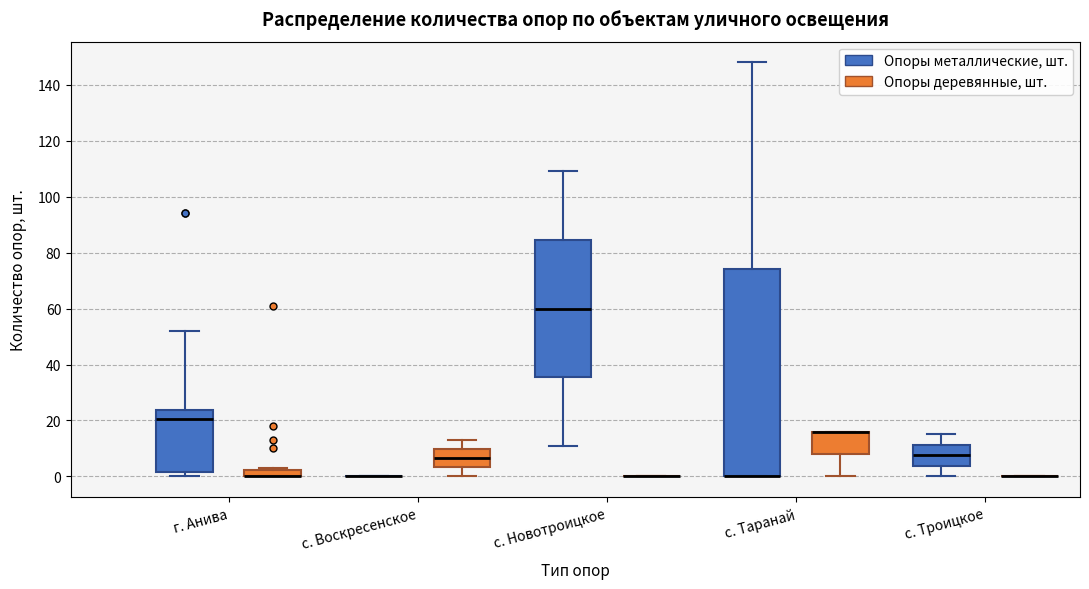

Where is the upper edge of the box for г. Анива (Опоры деревянные, шт.) on the y-axis? The values are not printed on the chart, so give them approximately, as read against the axis.

2